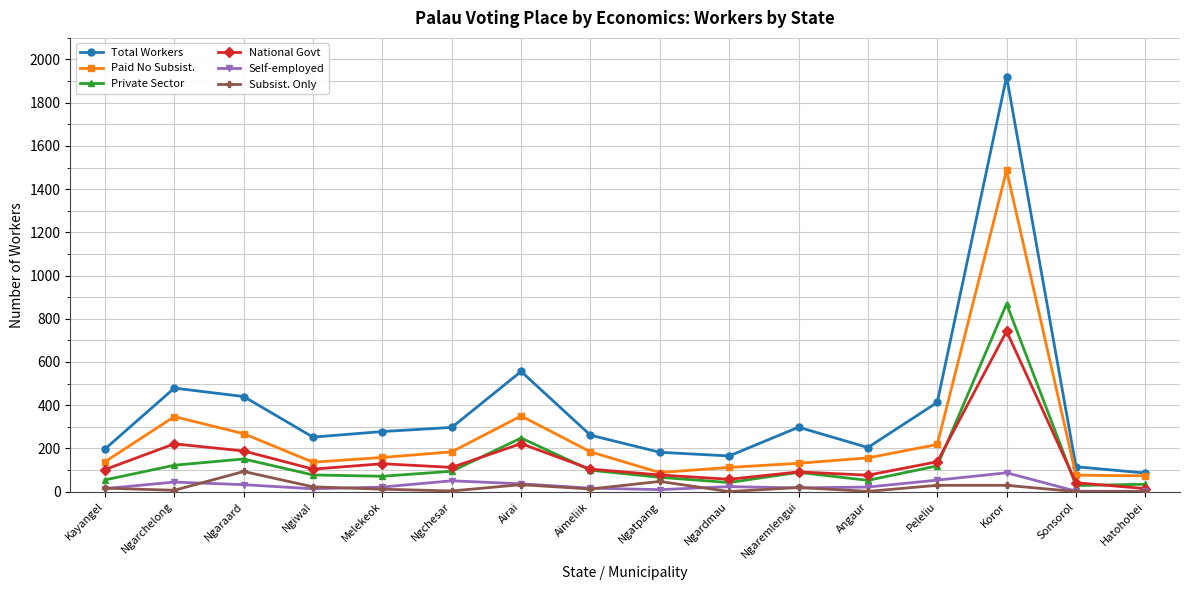

How many categories are shown in the chart?

16